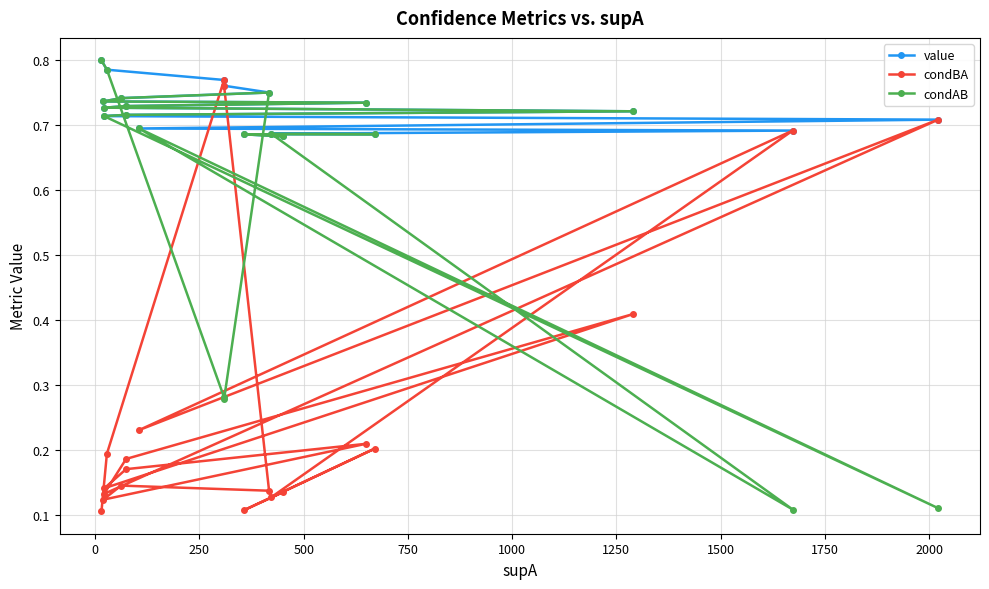

What is the sum of all condBA values?

5.7